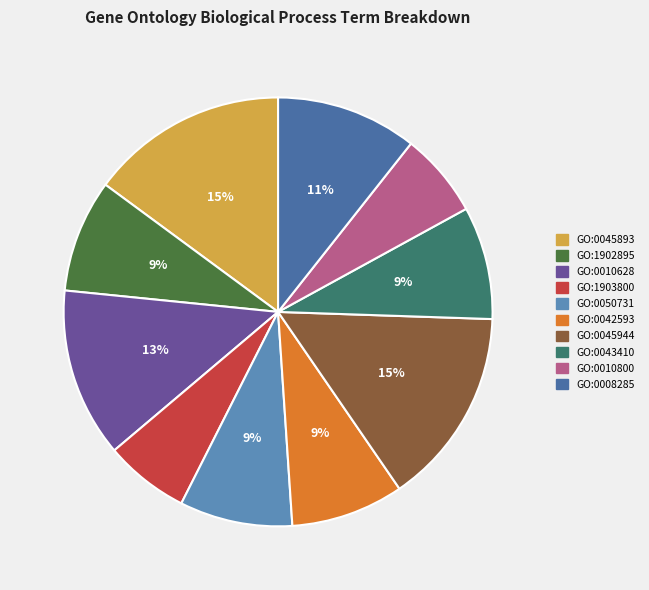

How many segments does this pie chart have?

10